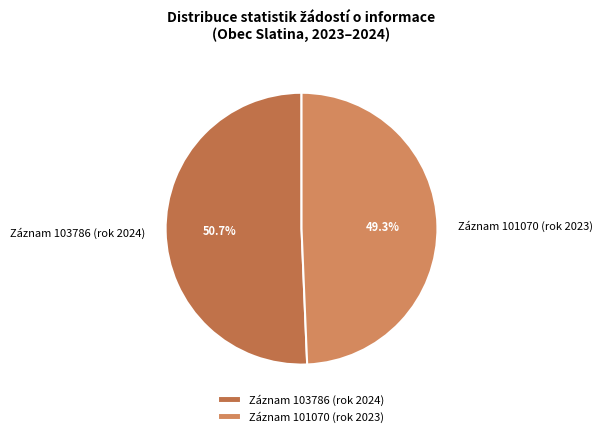

Does any single category account for the majority?

Yes